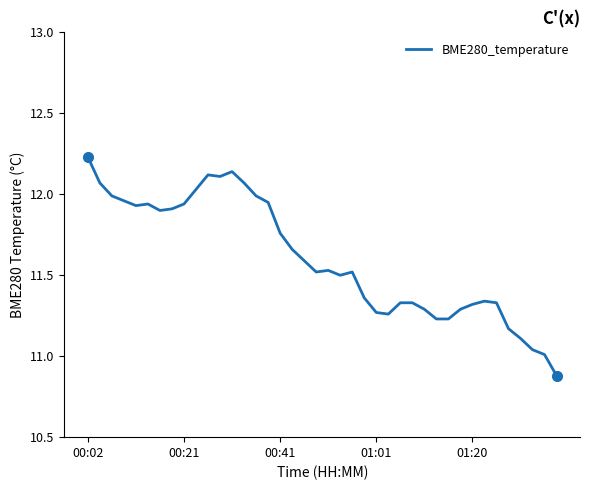

What is the minimum value shown in the chart?

10.9